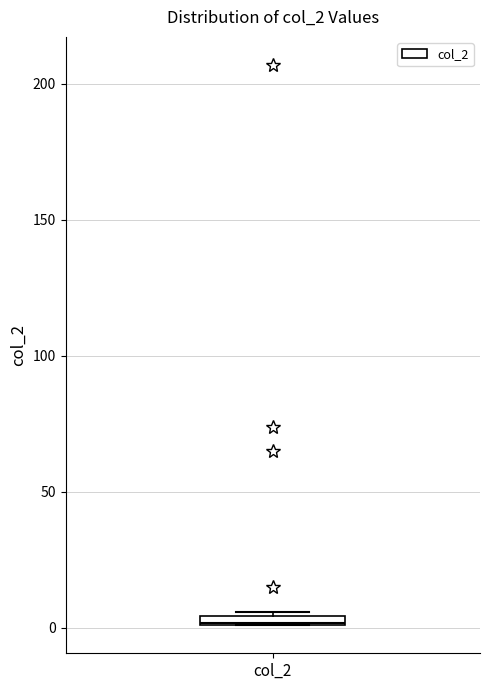

Where is the upper edge of the box for col_2 on the y-axis? The values are not printed on the chart, so give them approximately, as read against the axis.

5